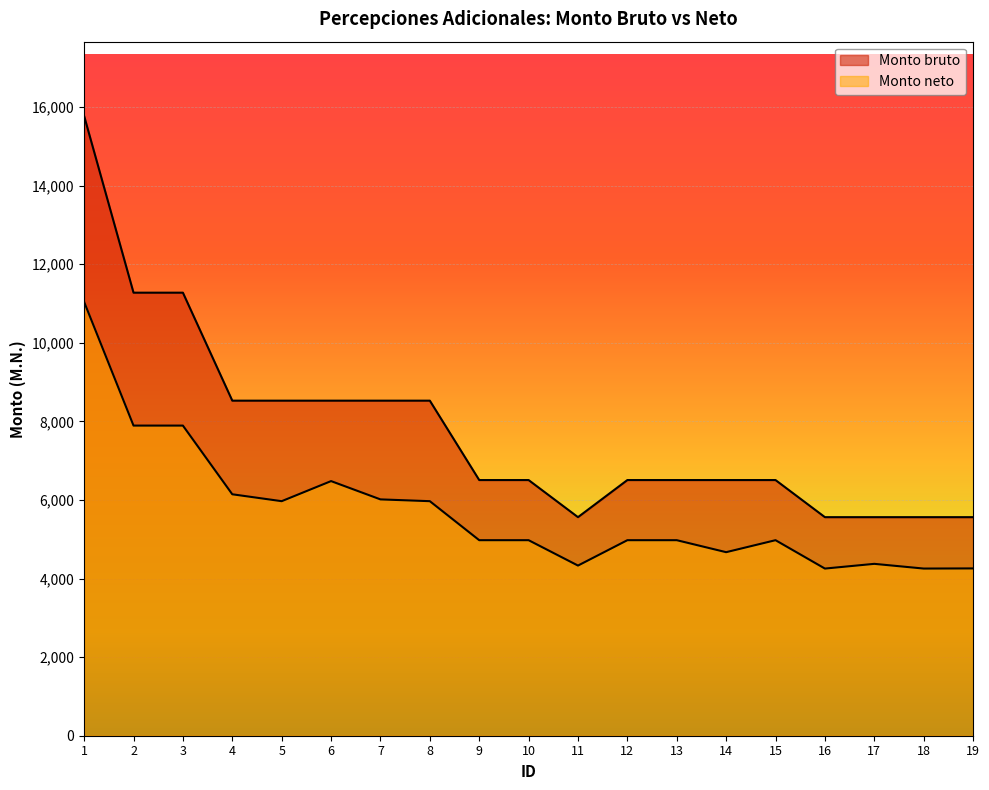

What is the difference between the Monto neto values at 14 and 2?

3221.4